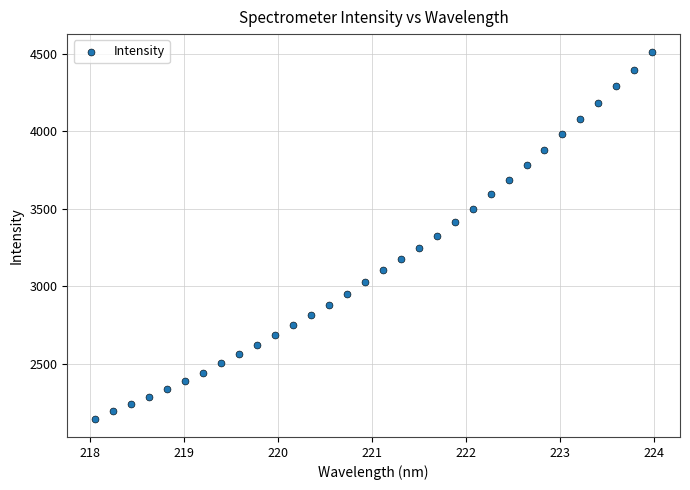

What is the range of Y values (max minus min)?

2363.5